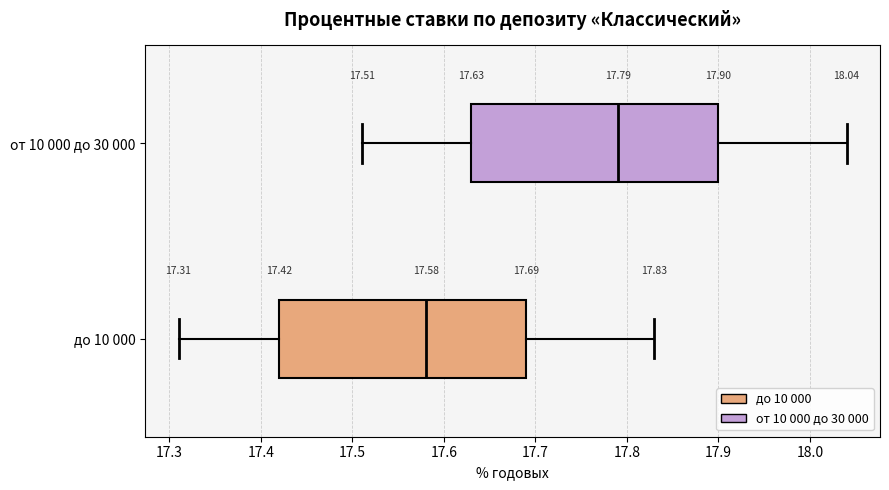

Which box has the furthest to the right median line?

от 10 000 до 30 000